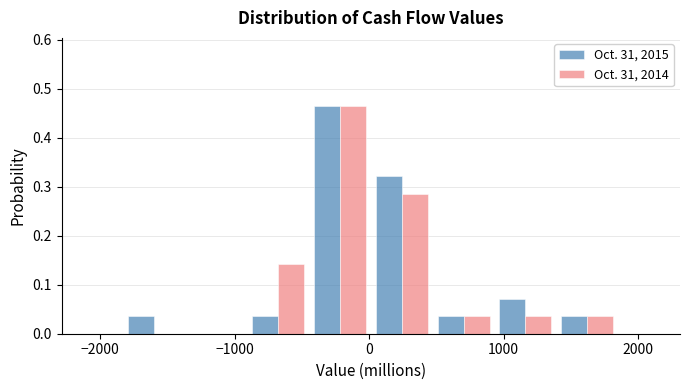

In the Oct. 31, 2014 series, which range on the x-axis has the tallest bar?

-400 to 0